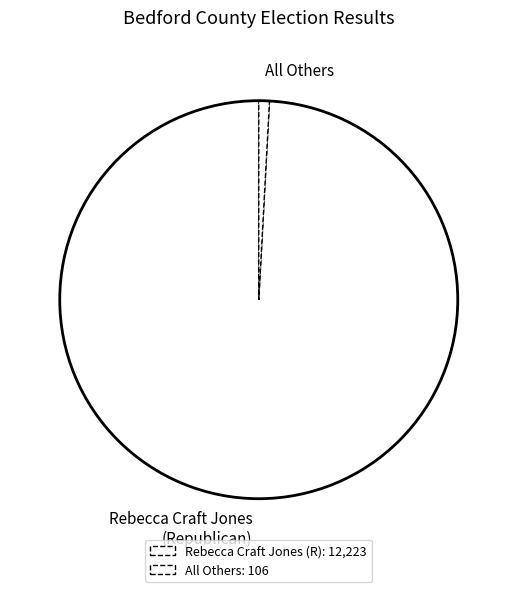

Does All Others account for over 50% of the chart?

No